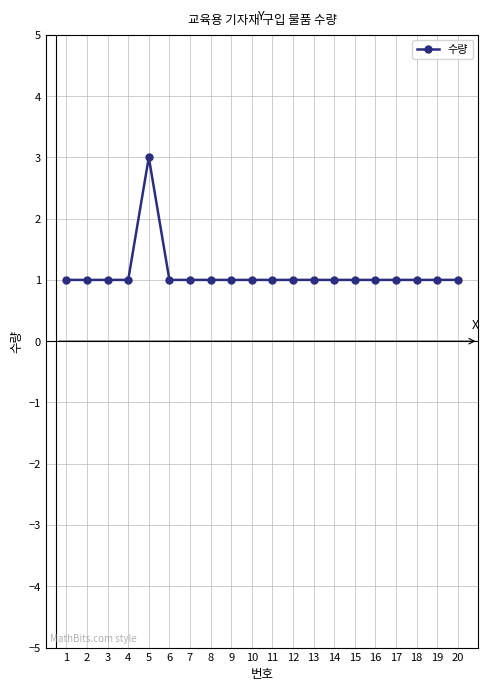

True or false: the data has more than 0 interior local peaks.

True